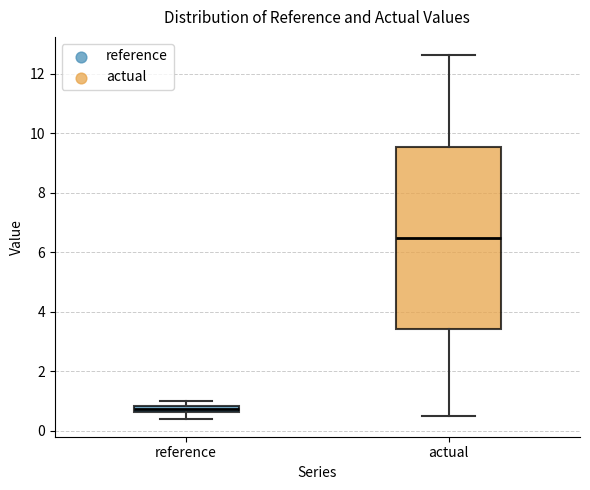

Where is the upper edge of the box for actual on the y-axis? The values are not printed on the chart, so give them approximately, as read against the axis.

9.6